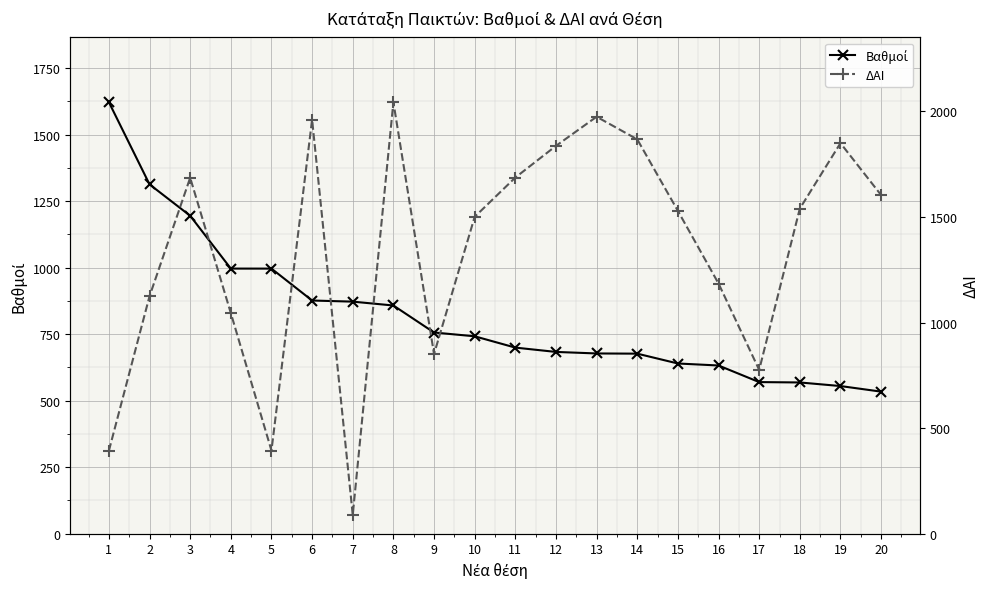

How many intersections are there between ΔΑΙ and Βαθμοί?

5